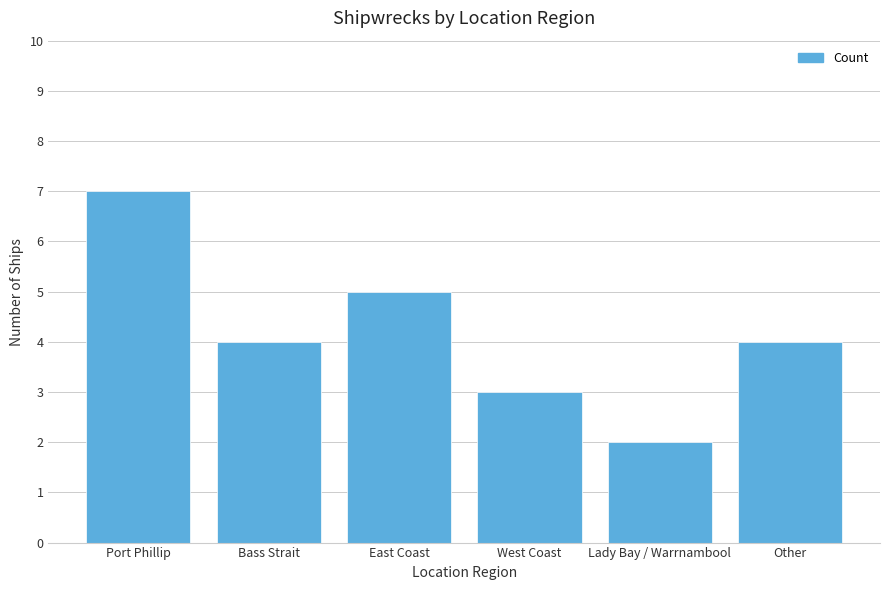

Reading left to right, extract all data points from this chart.

7	4	5	3	2	4